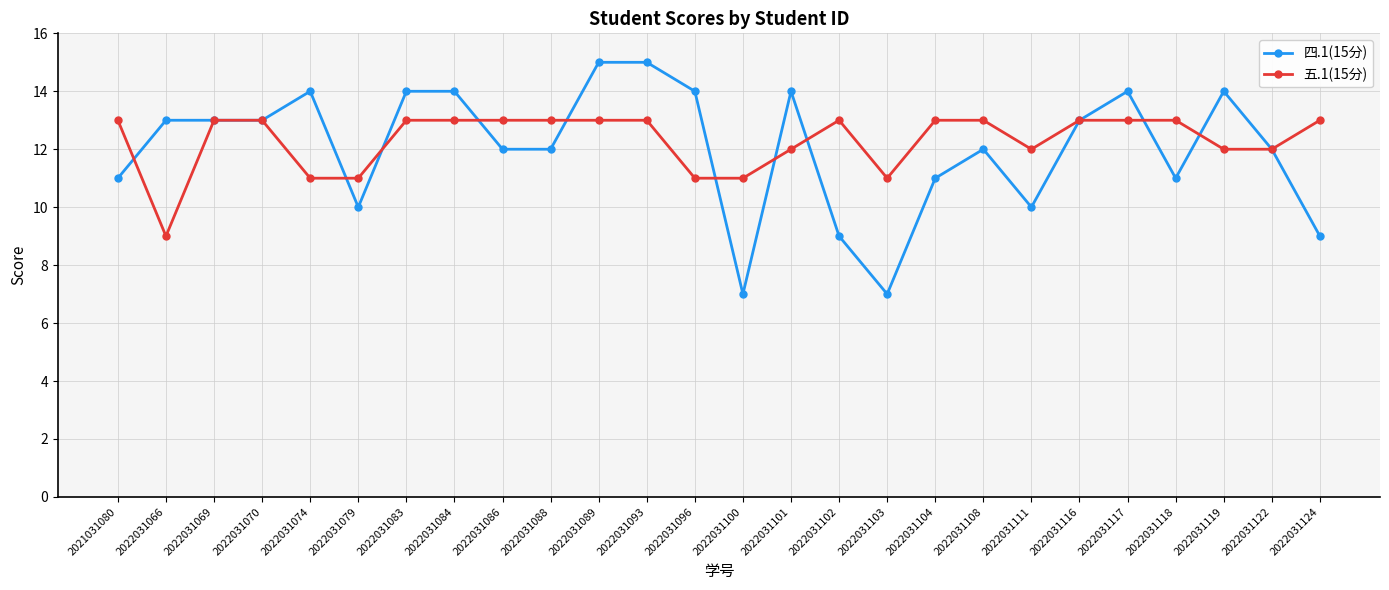

What is the smallest value displayed?

7